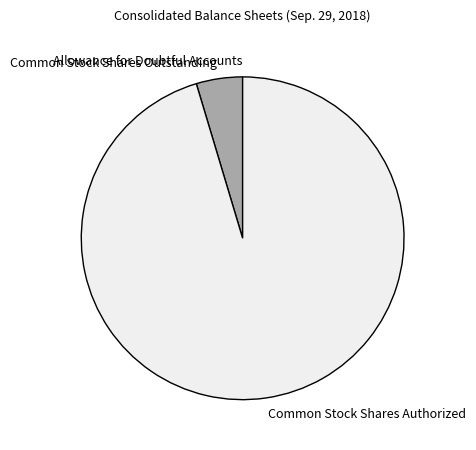

Does Common Stock Shares Authorized represent more than half of the total?

Yes